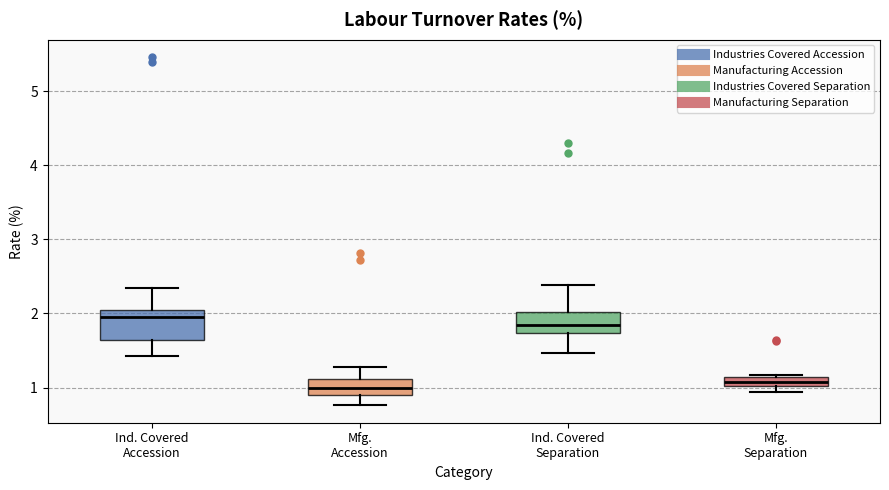

Which box has the highest median line?

Ind. Covered Accession